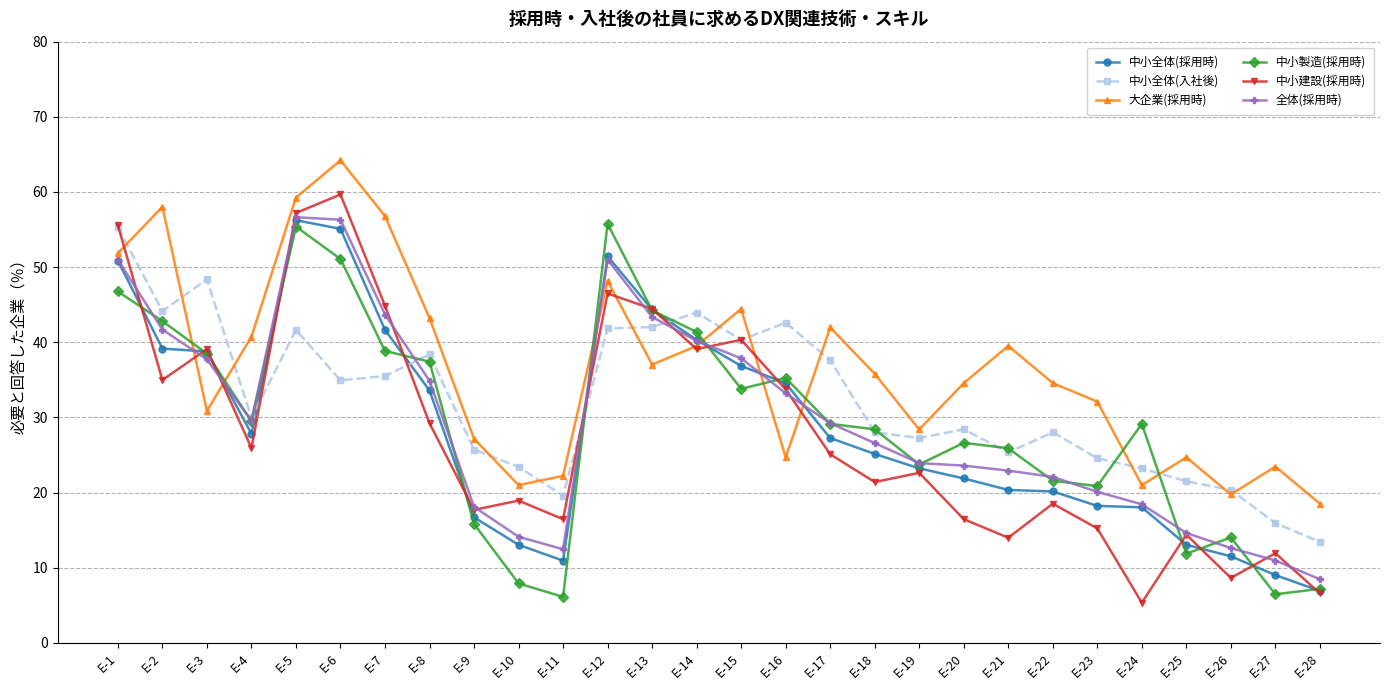

Which category has the highest value across all series?

E-6